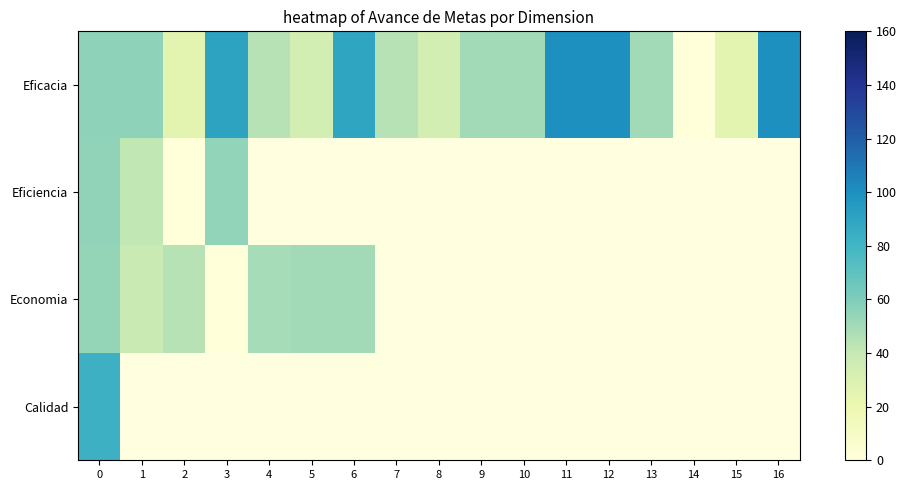

How many categories are shown in the chart?

17